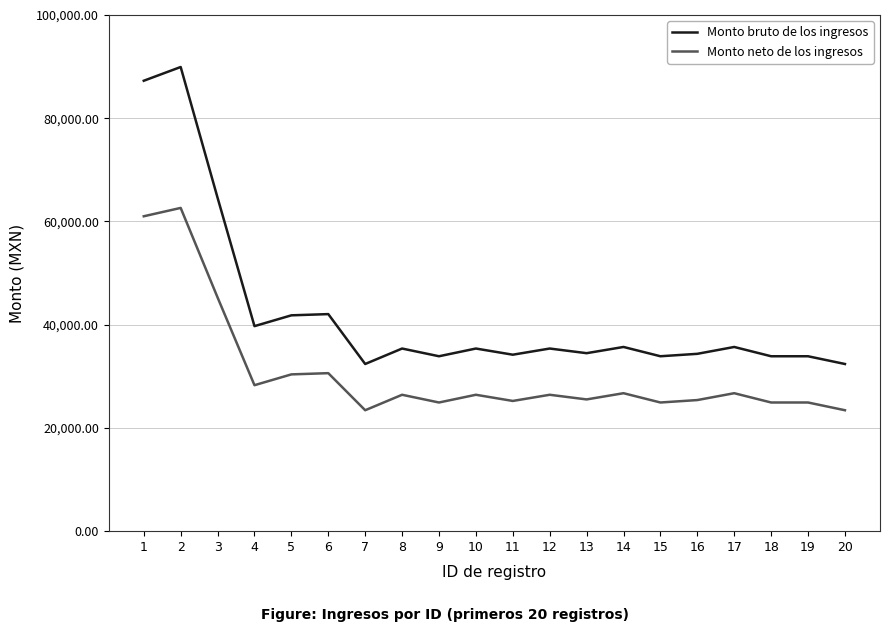

How many lines are shown in the chart?

2